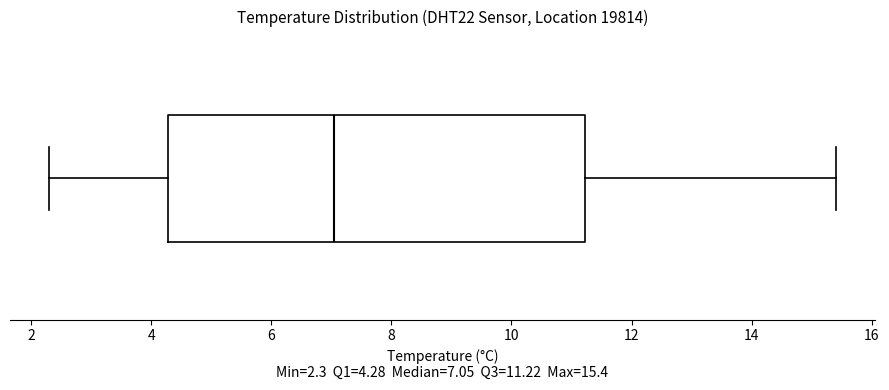

Where is the right edge of the box on the x-axis? The values are not printed on the chart, so give them approximately, as read against the axis.

11.2